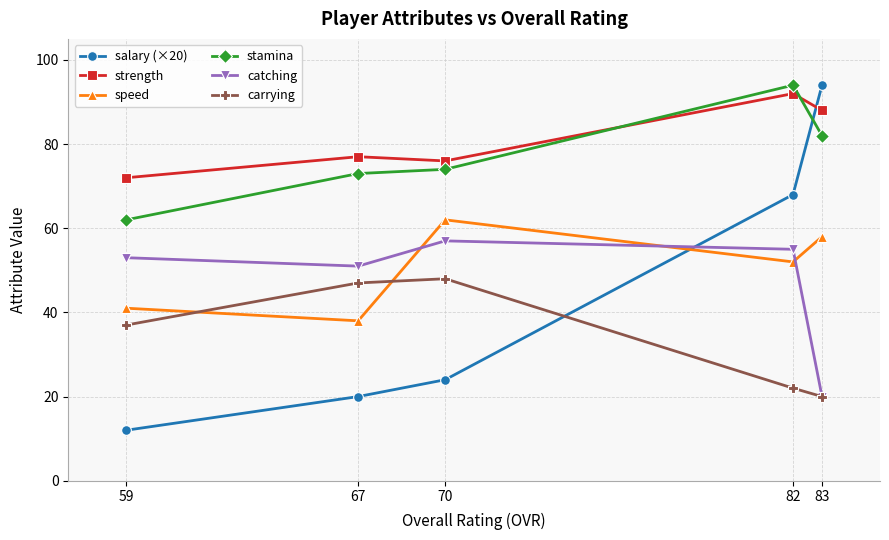

What is the spread (max minus min) of values at 83?

74